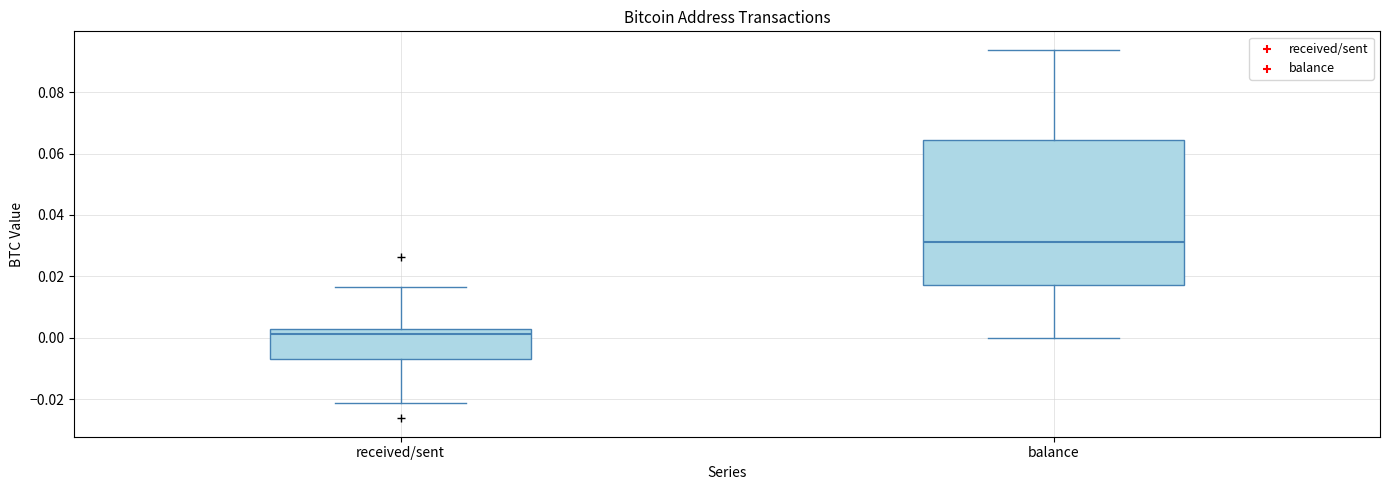

Reading left to right, read every box against the y-axis: the position of its median line, the range the box covers, and the ends of its whiskers. The values are not printed on the chart, so give them approximately, as read against the axis.

received/sent: median 0.002 (just below the box's upper edge), box -0.006 to 0.002, whiskers -0.022 to 0.016
balance: median 0.032, box 0.018 to 0.064, whiskers 0.000 to 0.094